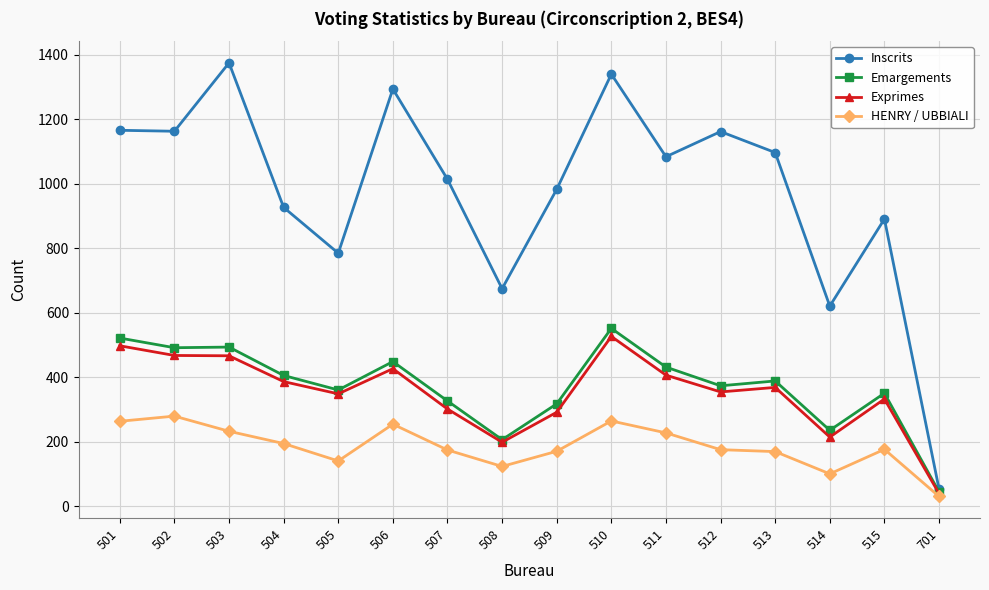

Which series has the widest spread of values?

Inscrits